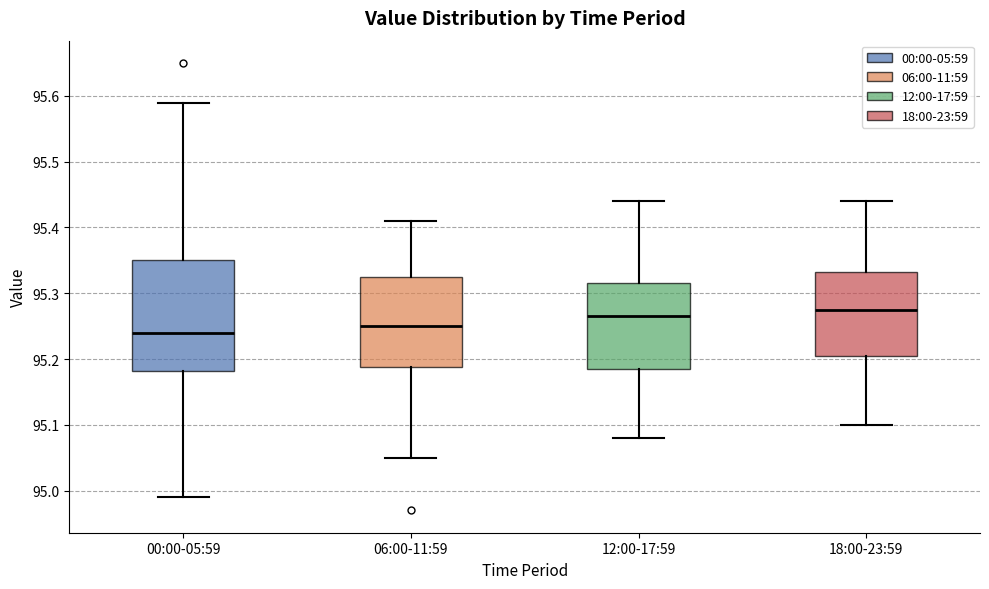

Comparing the boxes themselves (not the whiskers), which one is the tallest?

00:00-05:59